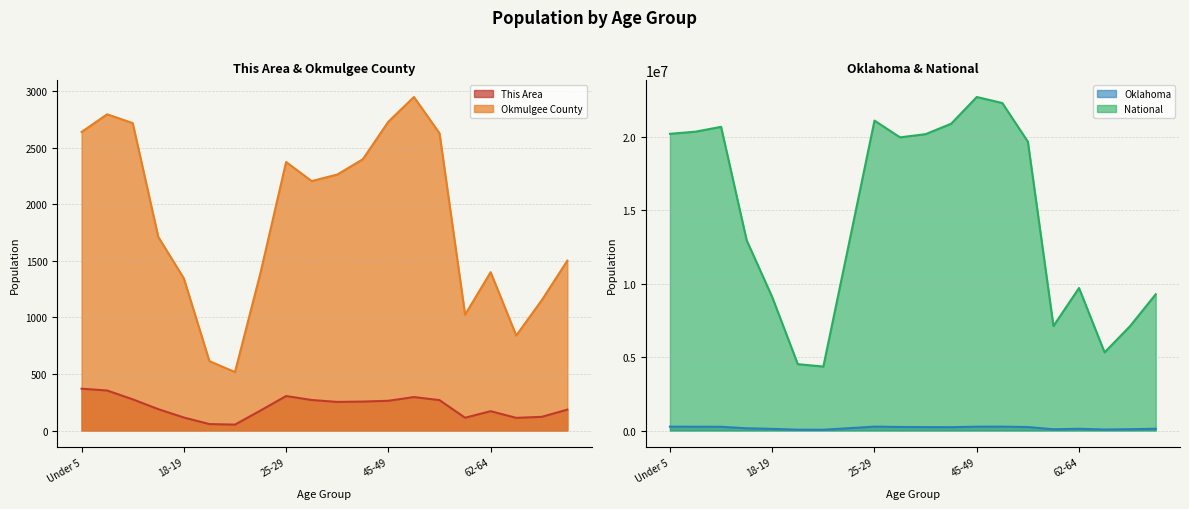

What is the maximum value shown in the chart?

22708591